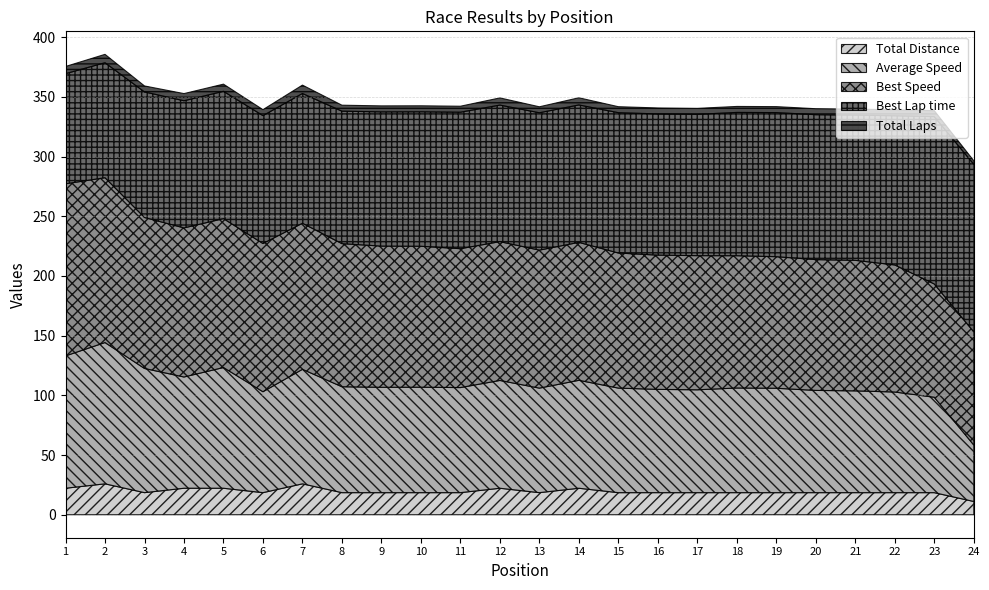

Where do Best Lap time and Average Speed first cross each other?

2 and 3